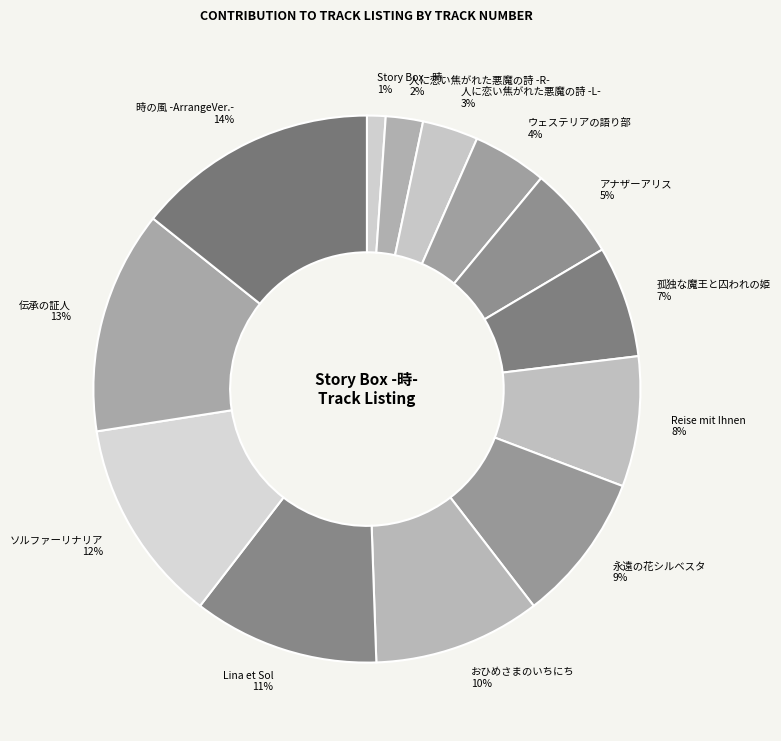

How many segments does this pie chart have?

13